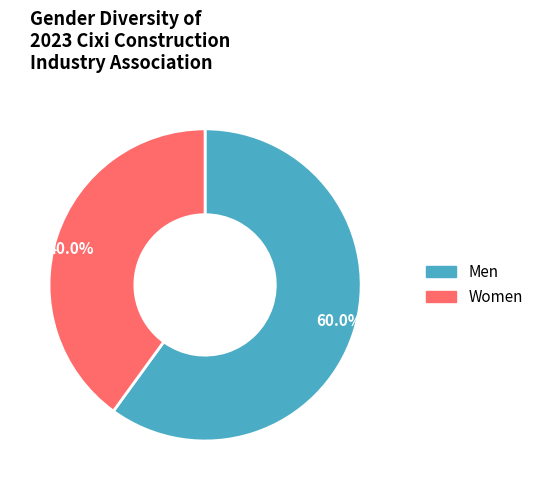

How many slices are in this pie chart?

2